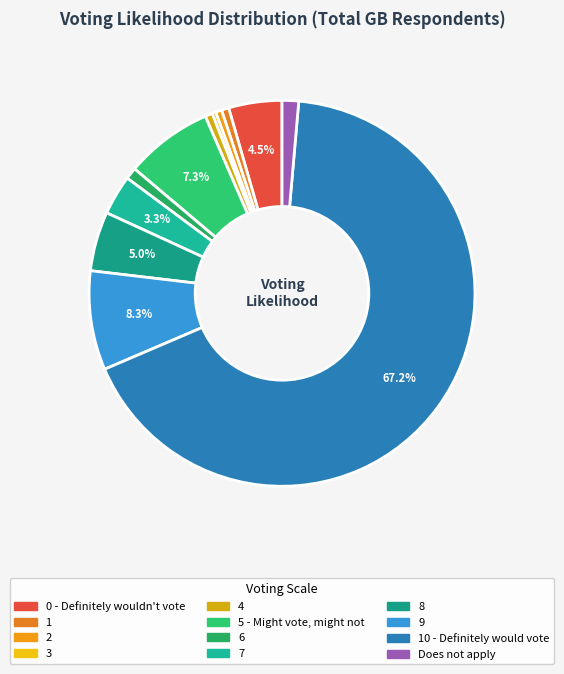

What is the smallest slice in the pie chart?

3